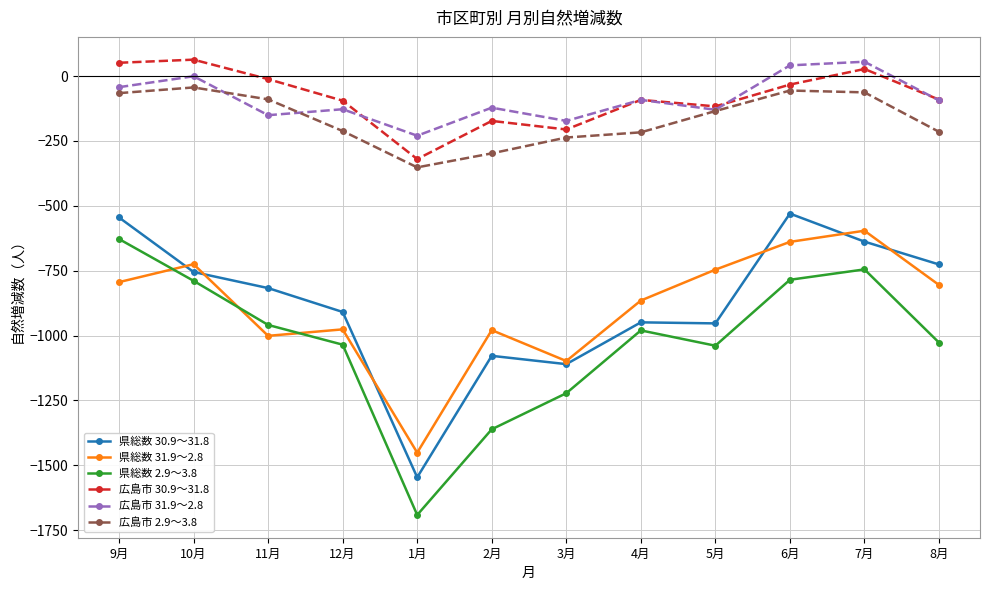

True or false: 県総数 30.9～31.8 and 広島市 2.9～3.8 cross at least once.

False